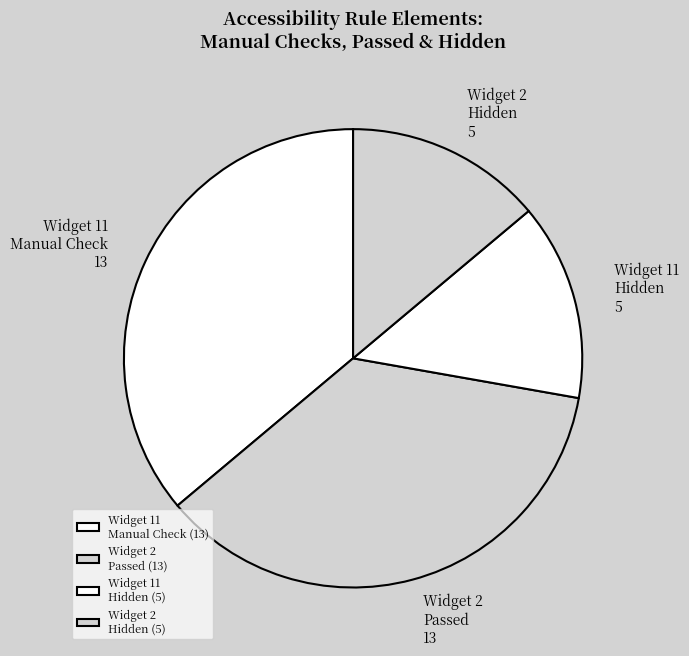

True or false: Widget 11 Hidden accounts for 14% of the total.

True